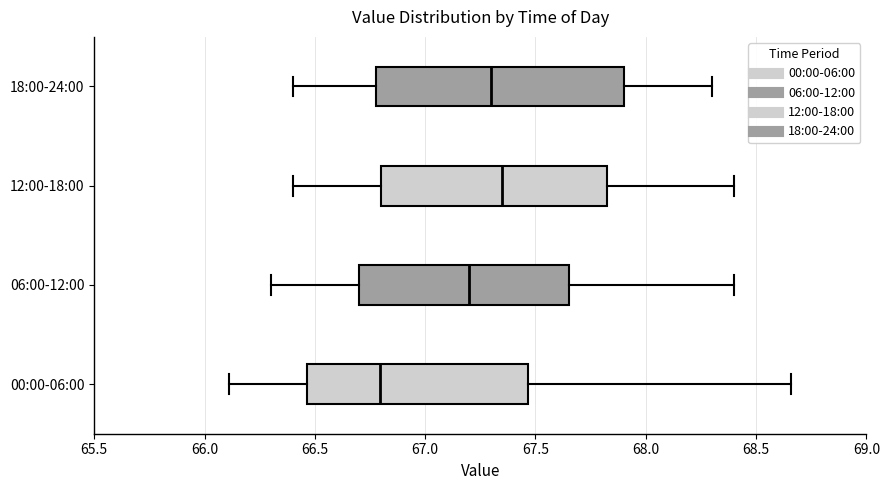

Reading bottom to top, transcribe this box plot: for each box, give where its median line is, the range the box spans, and where its two whiskers end, as read against the x-axis. The values are not printed on the chart, so give them approximately, as read against the axis.

00:00-06:00: median 66.80, box 66.45 to 67.45, whiskers 66.10 to 68.65
06:00-12:00: median 67.20, box 66.70 to 67.65, whiskers 66.30 to 68.40
12:00-18:00: median 67.35, box 66.80 to 67.85, whiskers 66.40 to 68.40
18:00-24:00: median 67.30, box 66.80 to 67.90, whiskers 66.40 to 68.30